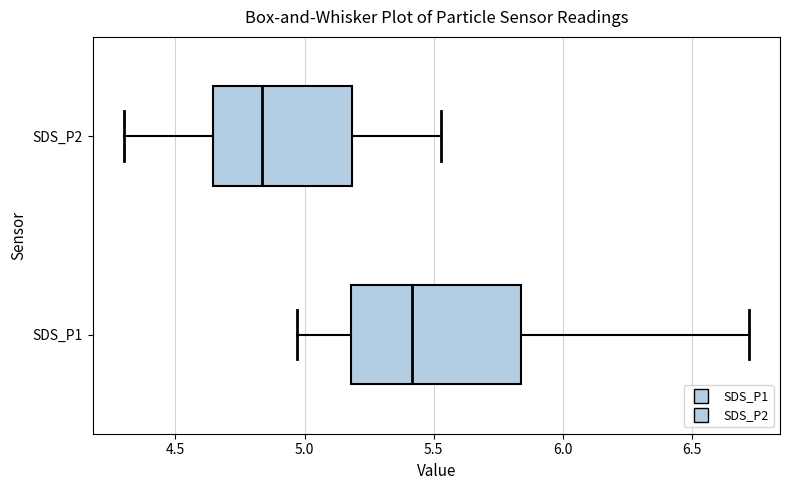

Reading bottom to top, read every box against the x-axis: the position of its median line, the range the box covers, and the ends of its whiskers. The values are not printed on the chart, so give them approximately, as read against the axis.

SDS_P1: median 5.40, box 5.20 to 5.85, whiskers 4.95 to 6.70
SDS_P2: median 4.85, box 4.65 to 5.20, whiskers 4.30 to 5.55